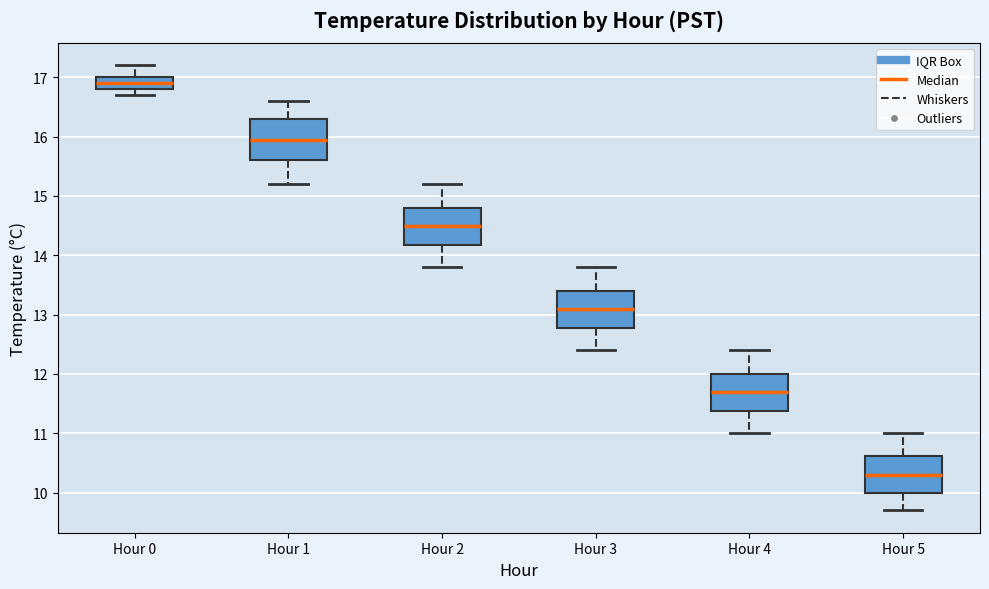

Reading left to right, transcribe this box plot: for each box, give where its median line is, the range the box spans, and where its two whiskers end, as read against the y-axis. The values are not printed on the chart, so give them approximately, as read against the axis.

Hour 0: median 16.9, box 16.8 to 17.0, whiskers 16.7 to 17.2
Hour 1: median 16.0, box 15.6 to 16.3, whiskers 15.2 to 16.6
Hour 2: median 14.5, box 14.2 to 14.8, whiskers 13.8 to 15.2
Hour 3: median 13.1, box 12.8 to 13.4, whiskers 12.4 to 13.8
Hour 4: median 11.7, box 11.4 to 12.0, whiskers 11.0 to 12.4
Hour 5: median 10.3, box 10.0 to 10.6, whiskers 9.7 to 11.0